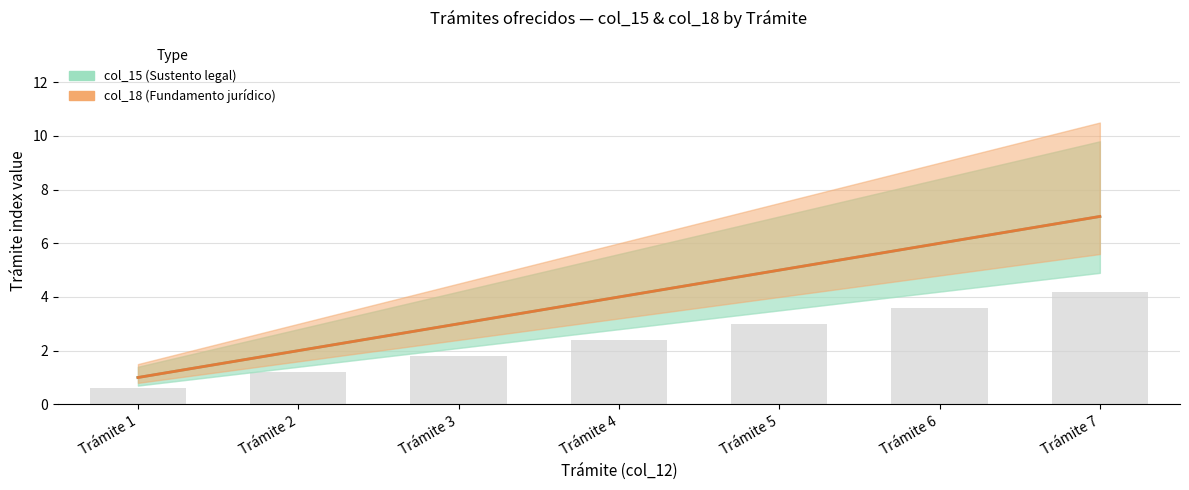

What is the difference between the maximum and minimum values in the col_15 series?

6